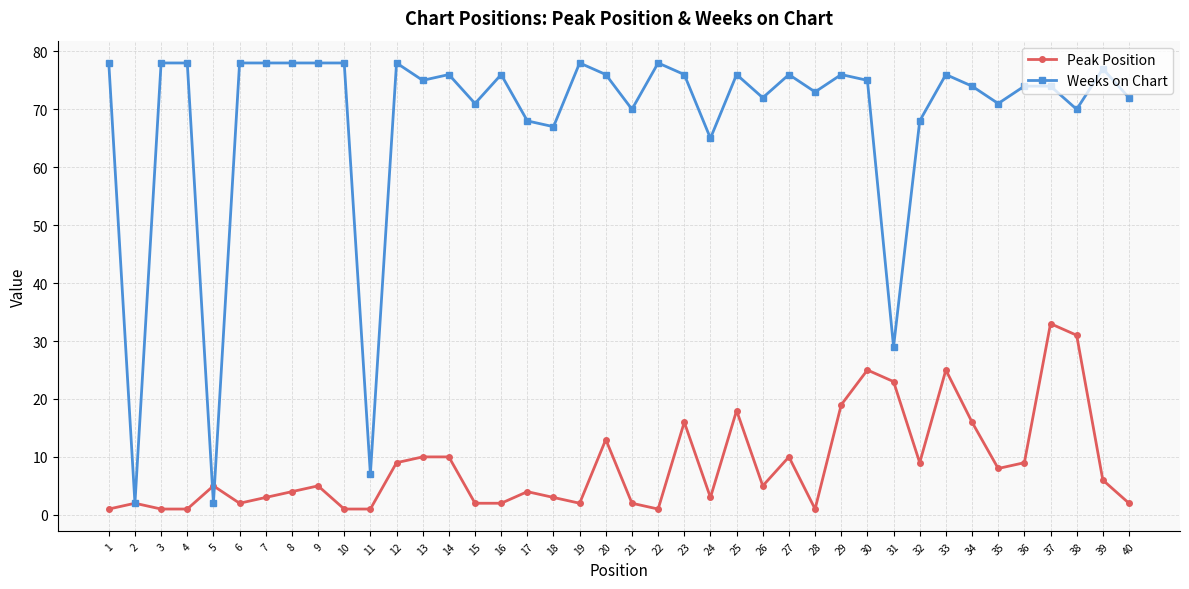

Which series has the largest range (max minus min)?

Weeks on Chart